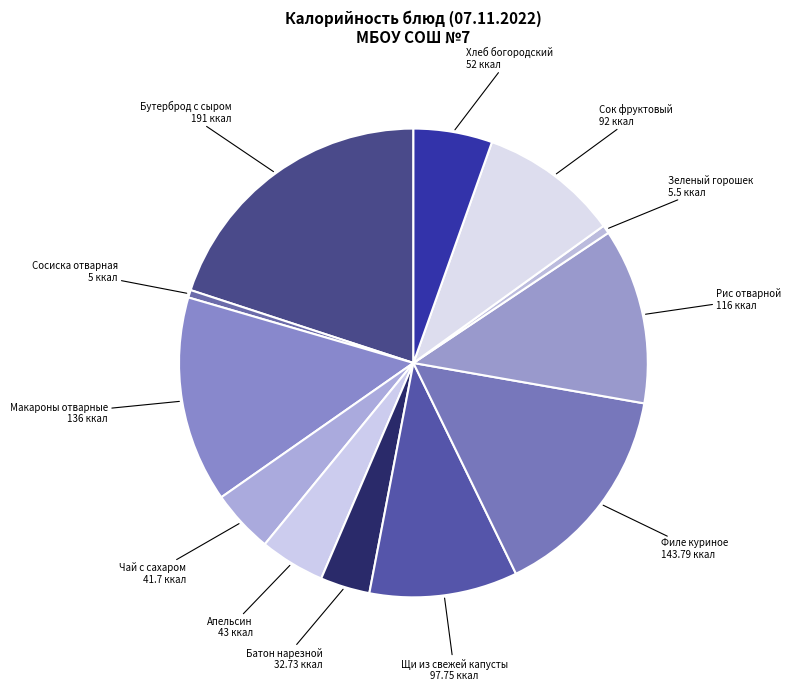

Which slice is the largest?

Бутерброд с сыром